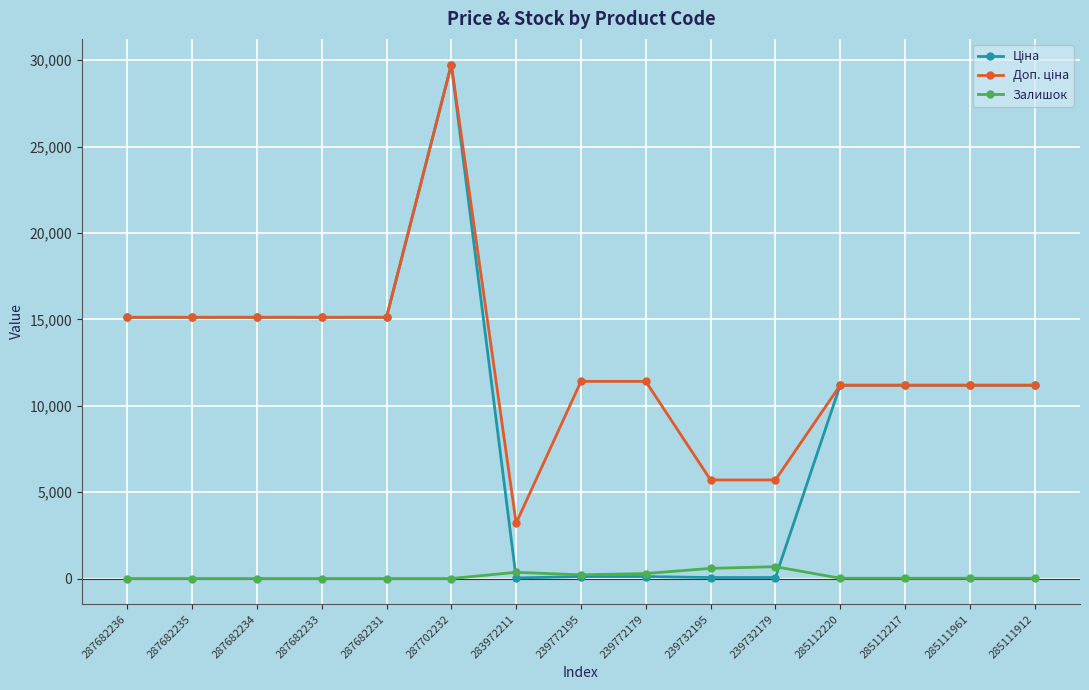

True or false: Залишок has a value of 0.0 at 287682235.

True